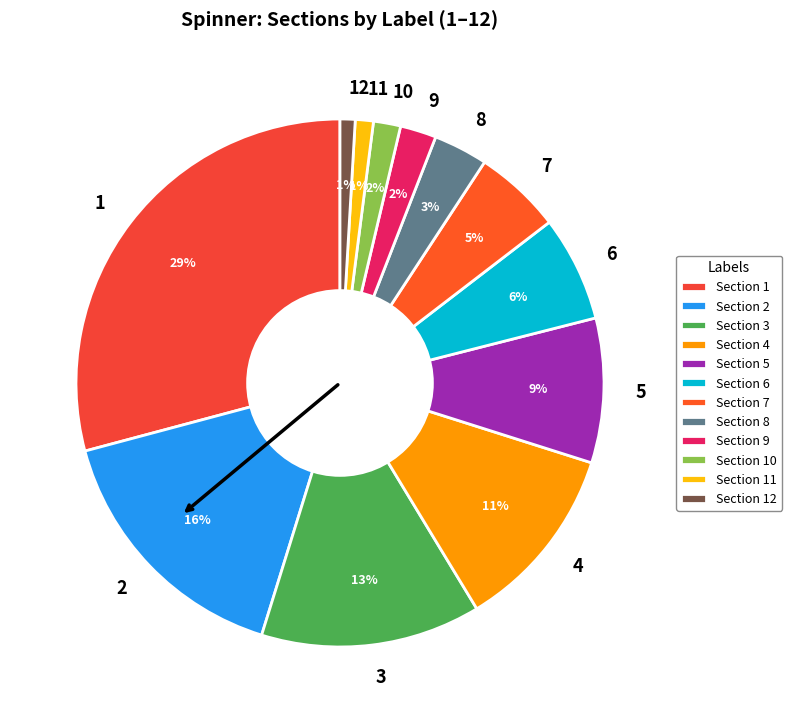

Between 6 and 3, which is larger?

3